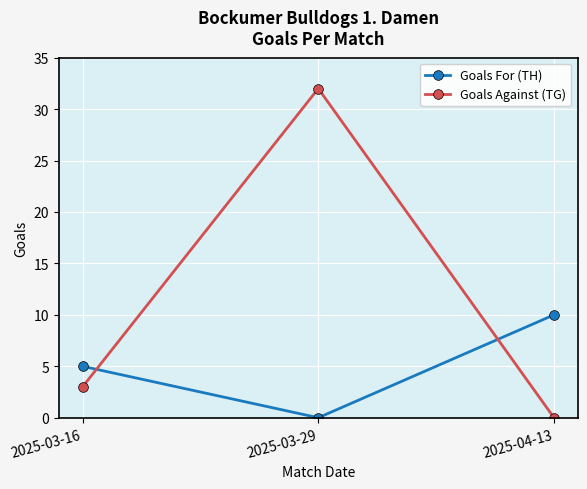

Count the Goals For (TH) values in the range 0 to 10.

3